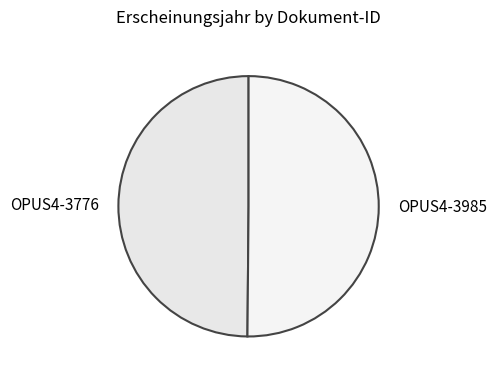

What is the ratio of the value at OPUS4-3985 to the value at OPUS4-3776?

1.0